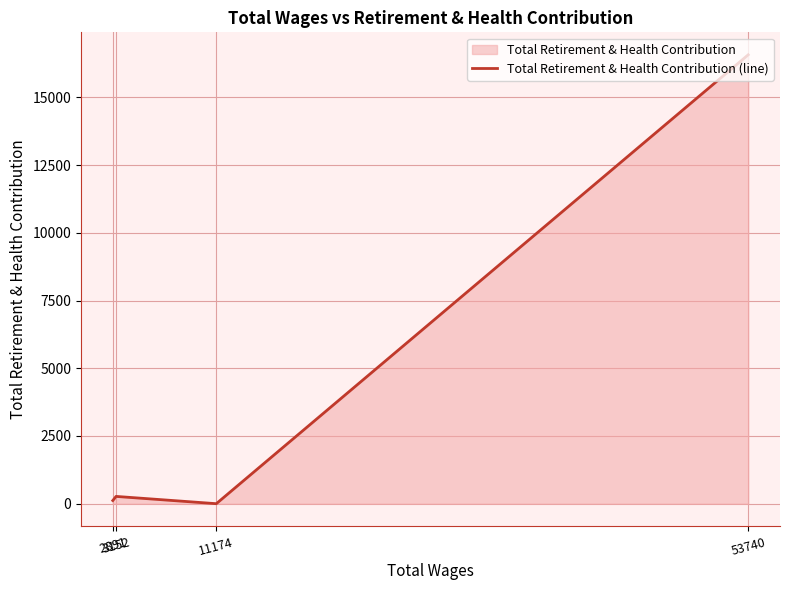

True or false: the data has more than 0 interior local peaks.

True